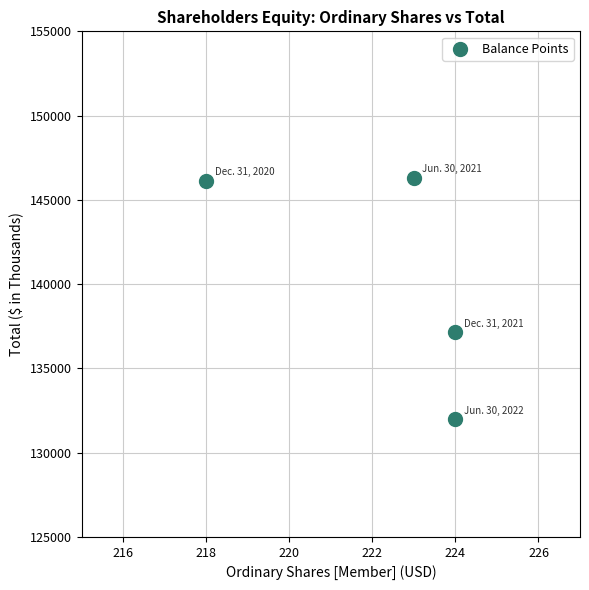

What is the range of X values (max minus min)?

6